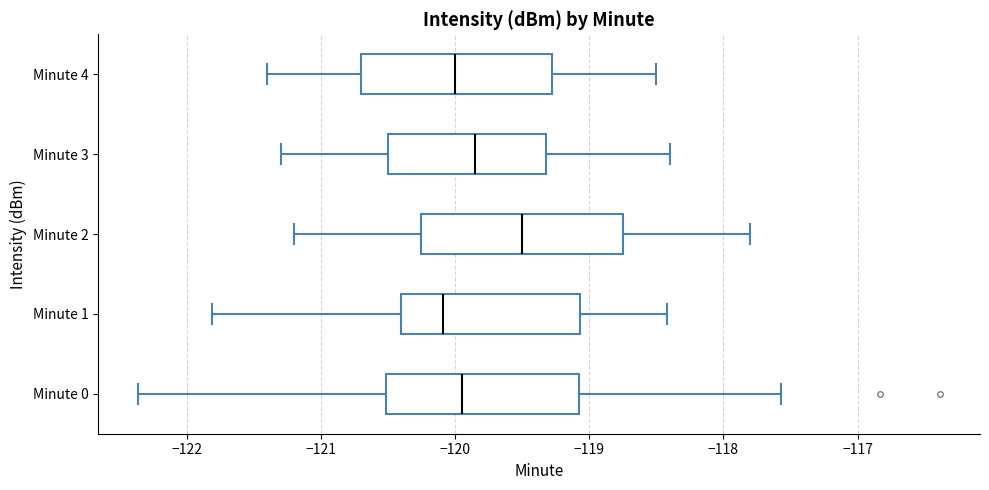

Reading bottom to top, read every box against the x-axis: the position of its median line, the range the box covers, and the ends of its whiskers. The values are not printed on the chart, so give them approximately, as read against the axis.

Minute 0: median -119.9, box -120.5 to -119.1, whiskers -122.4 to -117.6
Minute 1: median -120.1, box -120.4 to -119.1, whiskers -121.8 to -118.4
Minute 2: median -119.5, box -120.2 to -118.7, whiskers -121.2 to -117.8
Minute 3: median -119.8, box -120.5 to -119.3, whiskers -121.3 to -118.4
Minute 4: median -120.0, box -120.7 to -119.3, whiskers -121.4 to -118.5